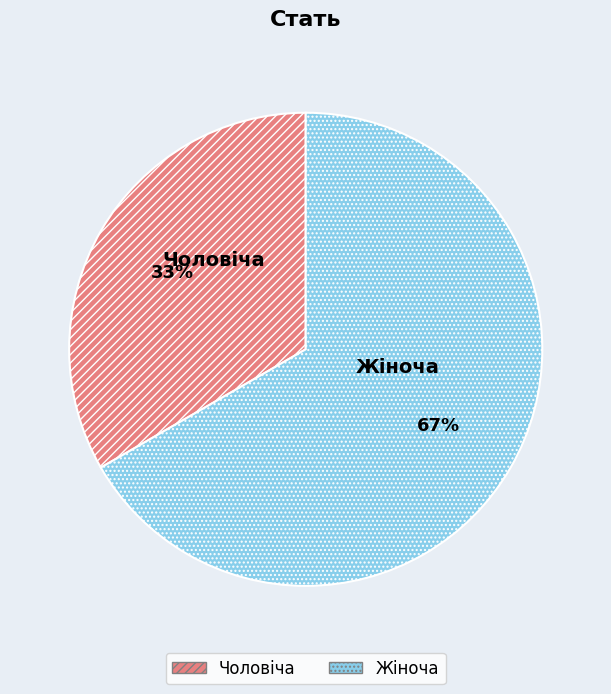

True or false: Чоловіча accounts for 33% of the total.

True